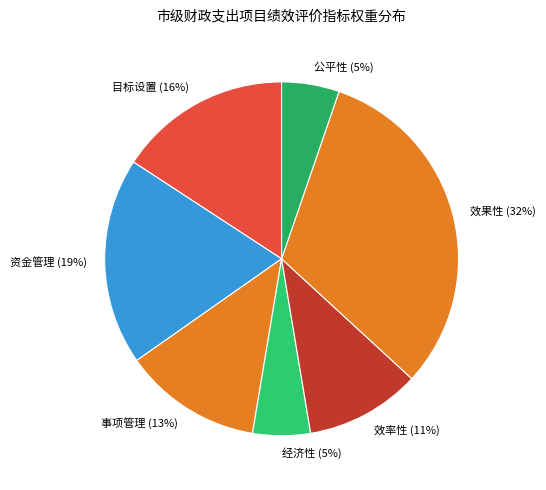

Does any single category account for the majority?

No